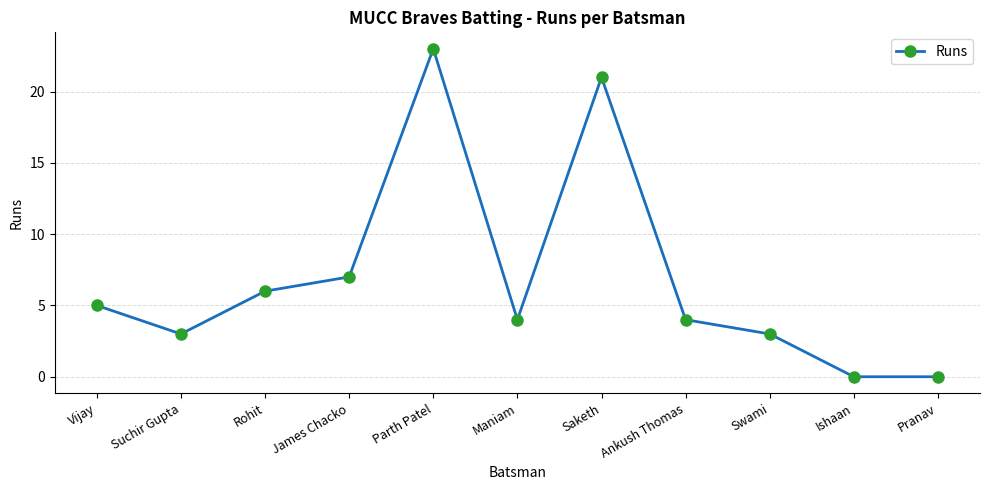

The value at Vijay is 5. True or false?

True